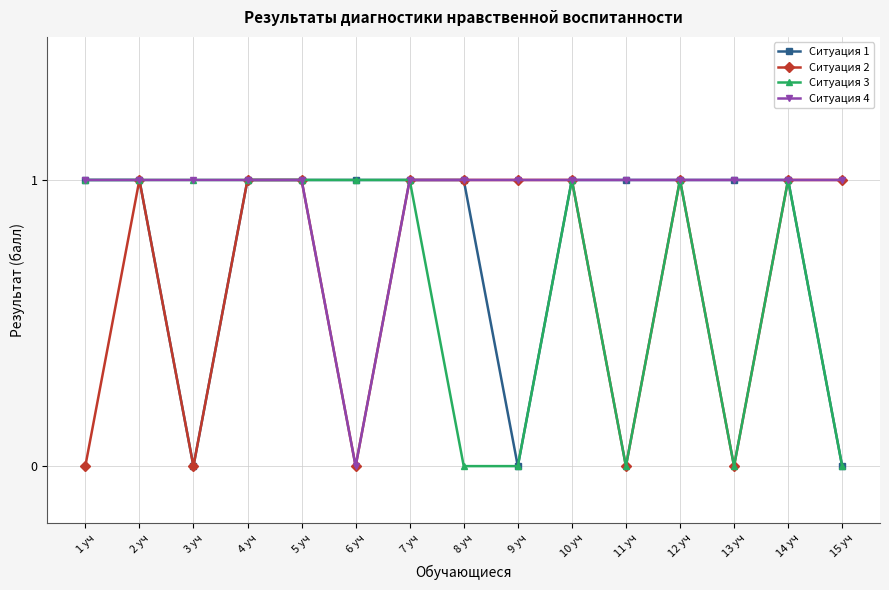

The Ситуация 1 series shows 1 at 13 уч. True or false?

True